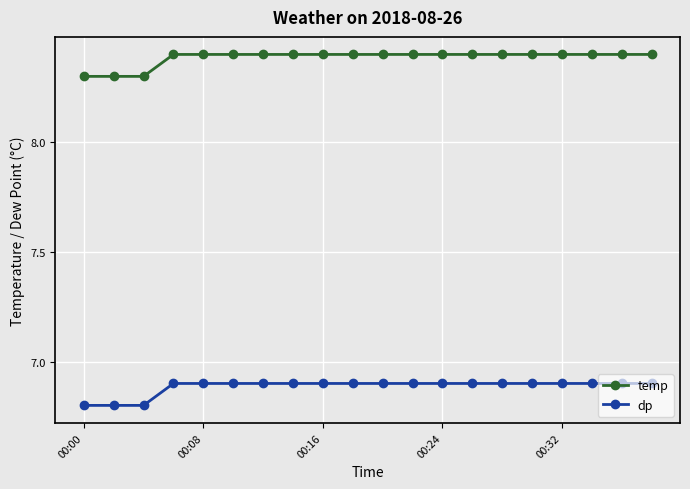

What is the value of the dp point at the 18th from the left?

6.9